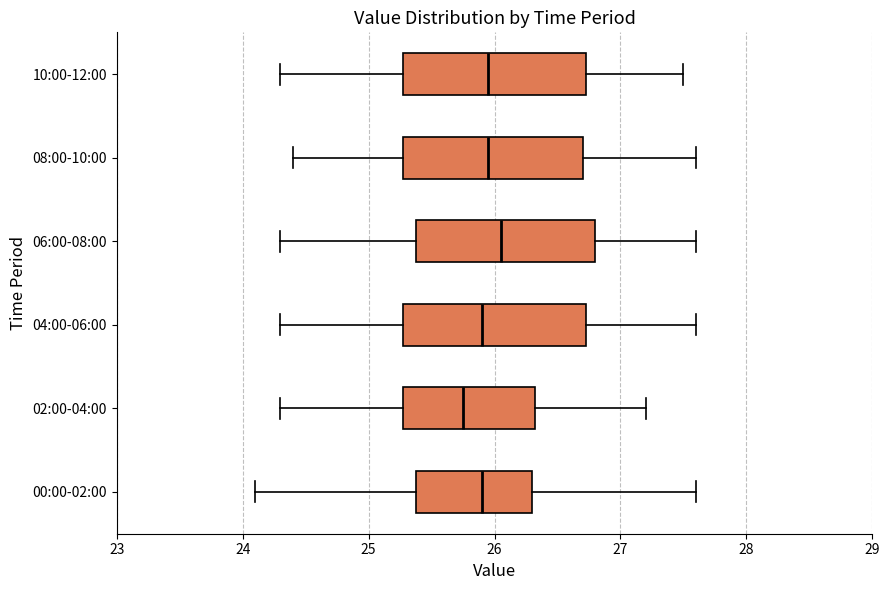

Reading bottom to top, transcribe this box plot: for each box, give where its median line is, the range the box spans, and where its two whiskers end, as read against the x-axis. The values are not printed on the chart, so give them approximately, as read against the axis.

00:00-02:00: median 25.9, box 25.4 to 26.3, whiskers 24.1 to 27.6
02:00-04:00: median 25.8, box 25.3 to 26.3, whiskers 24.3 to 27.2
04:00-06:00: median 25.9, box 25.3 to 26.7, whiskers 24.3 to 27.6
06:00-08:00: median 26.1, box 25.4 to 26.8, whiskers 24.3 to 27.6
08:00-10:00: median 26.0, box 25.3 to 26.7, whiskers 24.4 to 27.6
10:00-12:00: median 26.0, box 25.3 to 26.7, whiskers 24.3 to 27.5